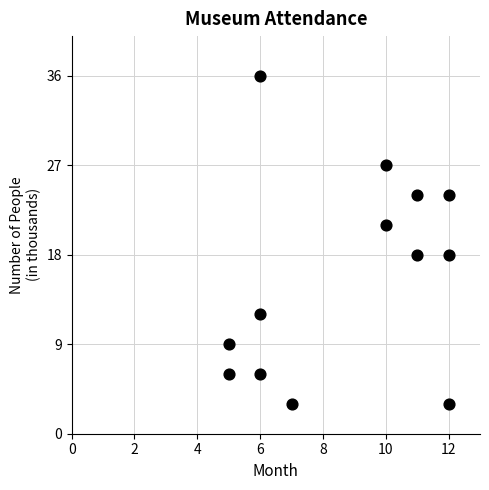

What is the range of X values (max minus min)?

7